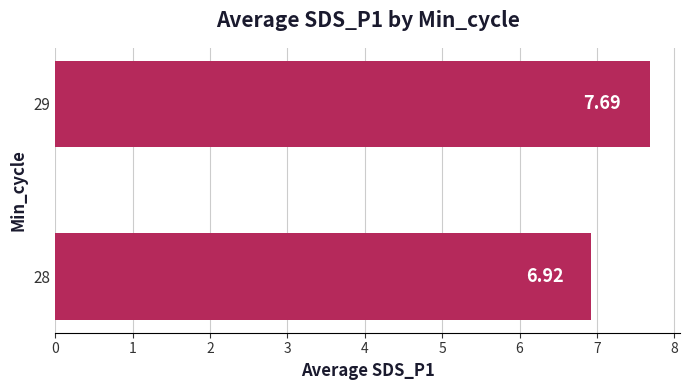

Are the bars grouped side by side (vs. stacked)?

No